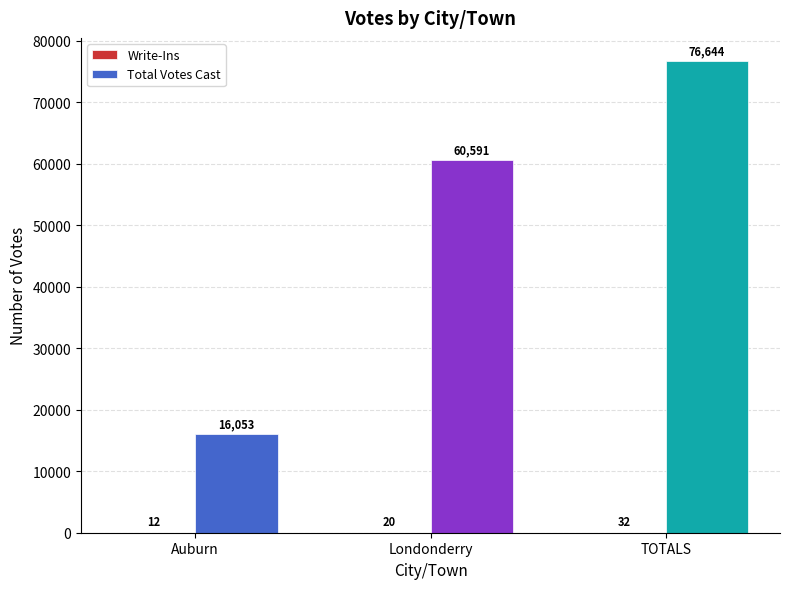

Which series changed the most between Londonderry and TOTALS?

Total Votes Cast